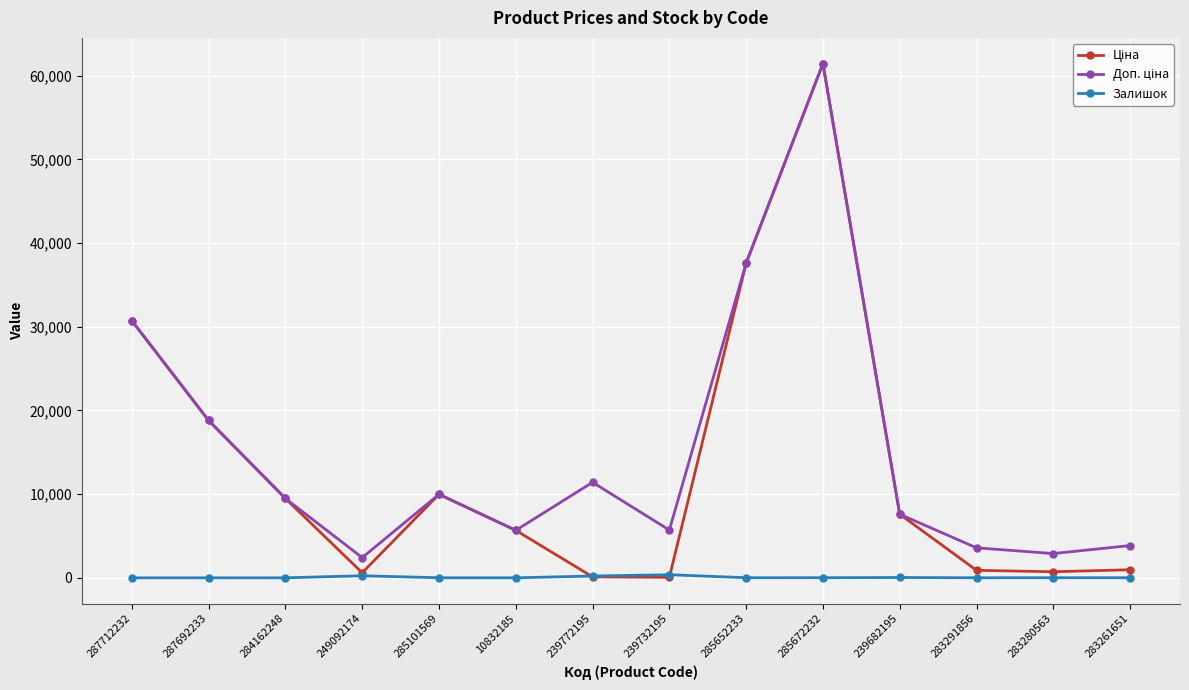

What is the maximum value shown in the chart?

61434.3